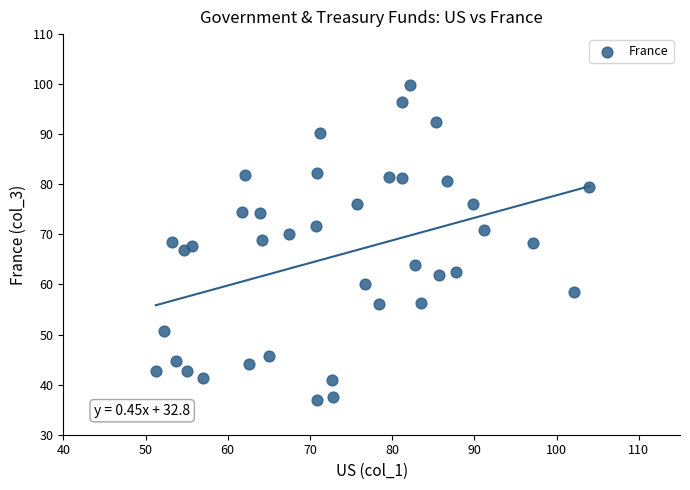

What is the range of X values (max minus min)?

52.7